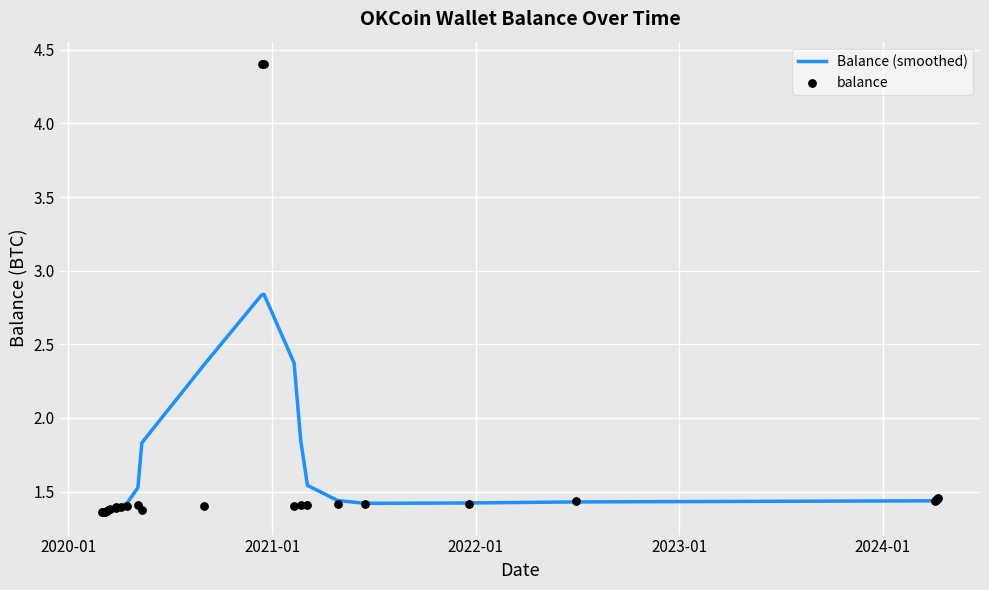

Which series reaches the minimum Y coordinate?

balance